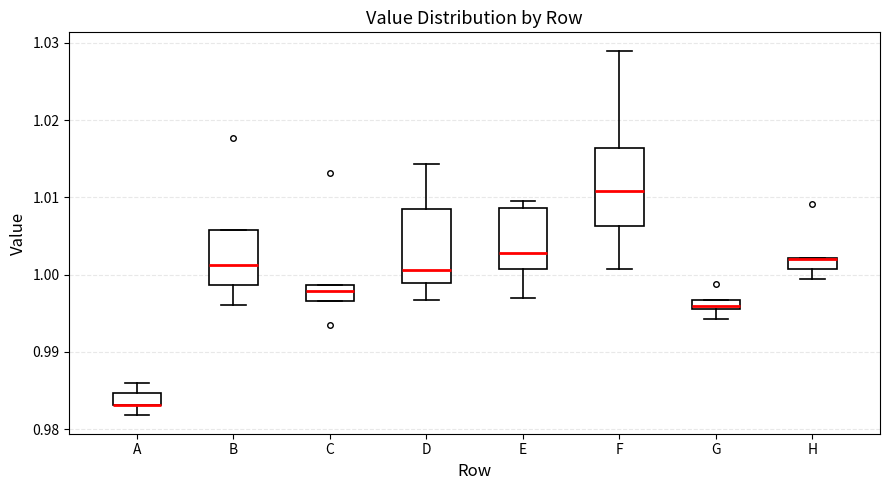

Where does the median line of the box for C sit on the y-axis? The values are not printed on the chart, so give them approximately, as read against the axis.

0.998